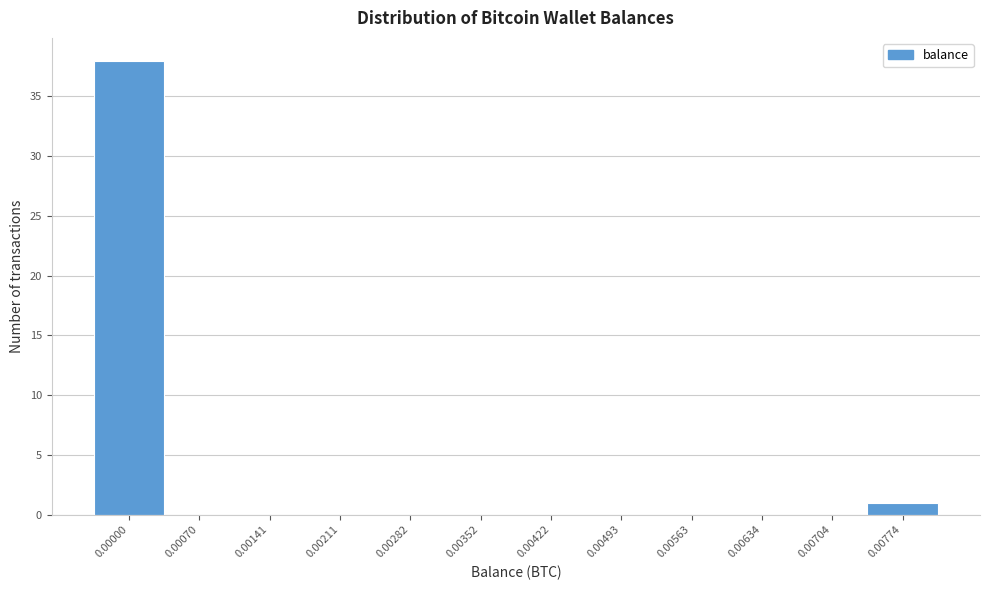

Reading right to left, what are all the values shown in this chart?

0.00774=1	0.00704=0	0.00634=0	0.00563=0	0.00493=0	0.00422=0	0.00352=0	0.00282=0	0.00211=0	0.00141=0	0.00070=0	0.00000=38